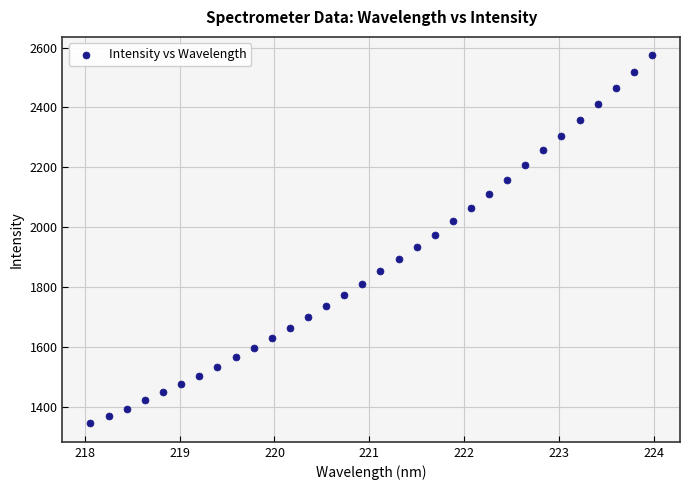

What is the range of X values (max minus min)?

5.9